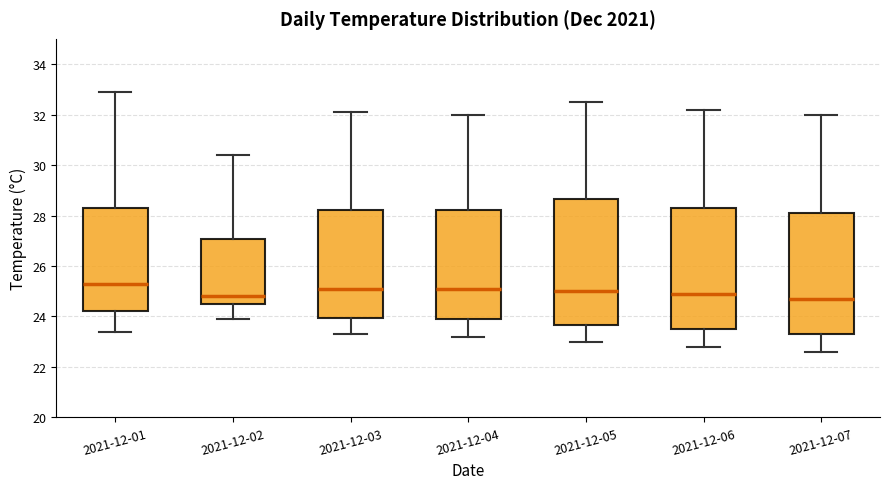

Where is the lower edge of the box for 2021-12-05 on the y-axis? The values are not printed on the chart, so give them approximately, as read against the axis.

23.6